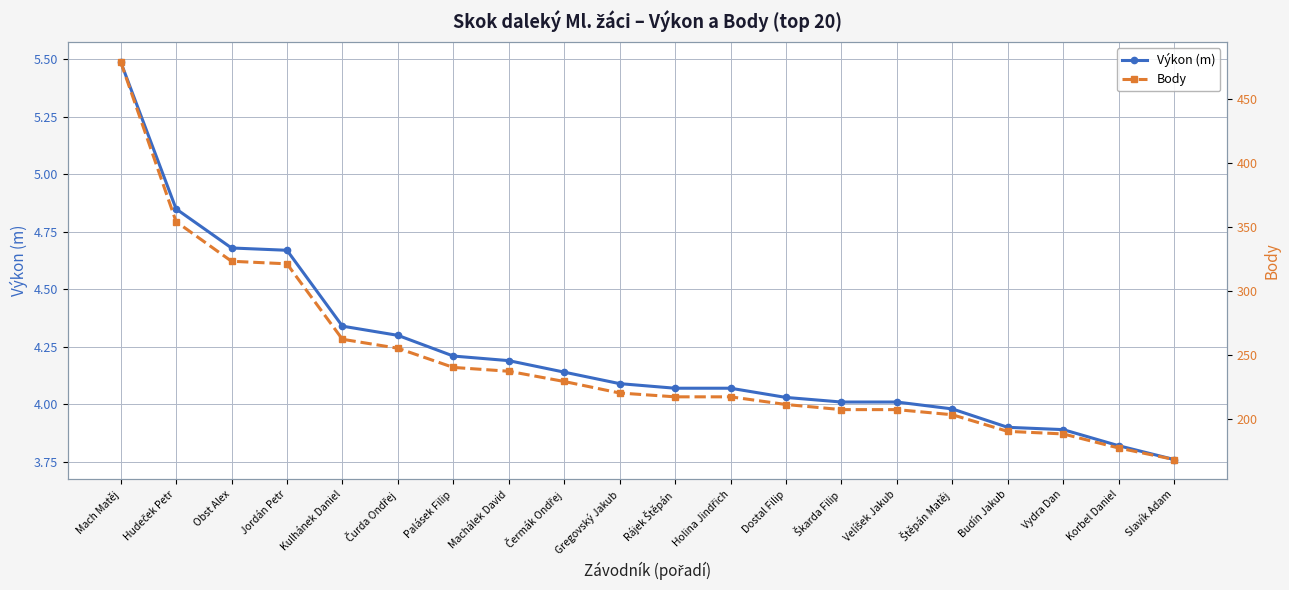

List the labels in order of Výkon (m) value, largest first.

Mach Matěj, Hudeček Petr, Obst Alex, Jordán Petr, Kulhánek Daniel, Čurda Ondřej, Palásek Filip, Machálek David, Čermák Ondřej, Gregovský Jakub, Rájek Štěpán, Holina Jindřich, Dostal Filip, Škarda Filip, Velíšek Jakub, Štěpán Matěj, Budín Jakub, Vydra Dan, Korbel Daniel, Slavík Adam